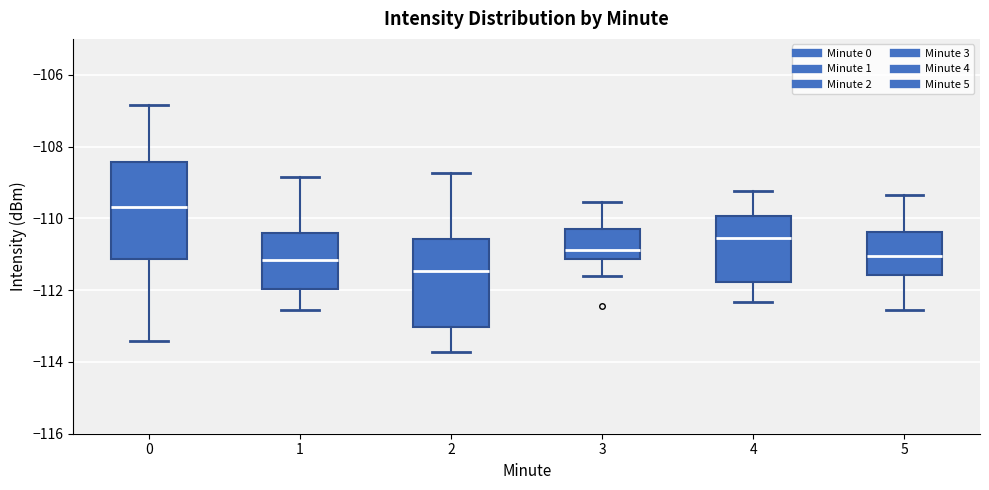

Which box is the tallest, from its lower edge to its upper edge?

0